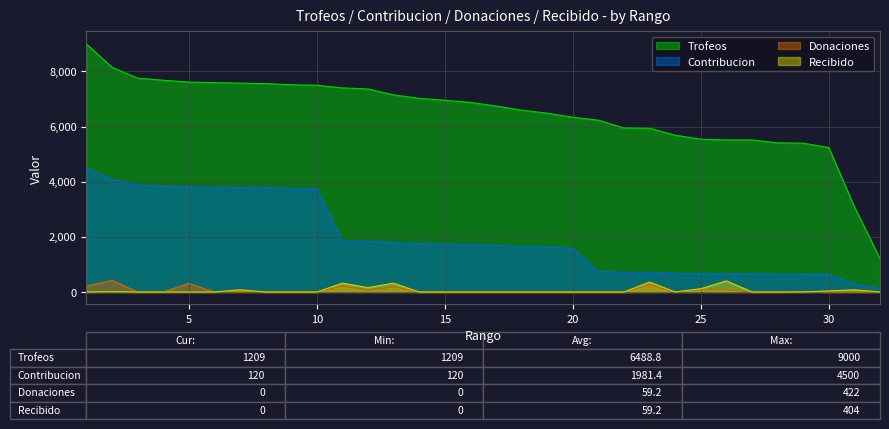

Which series has the widest spread of values?

Trofeos